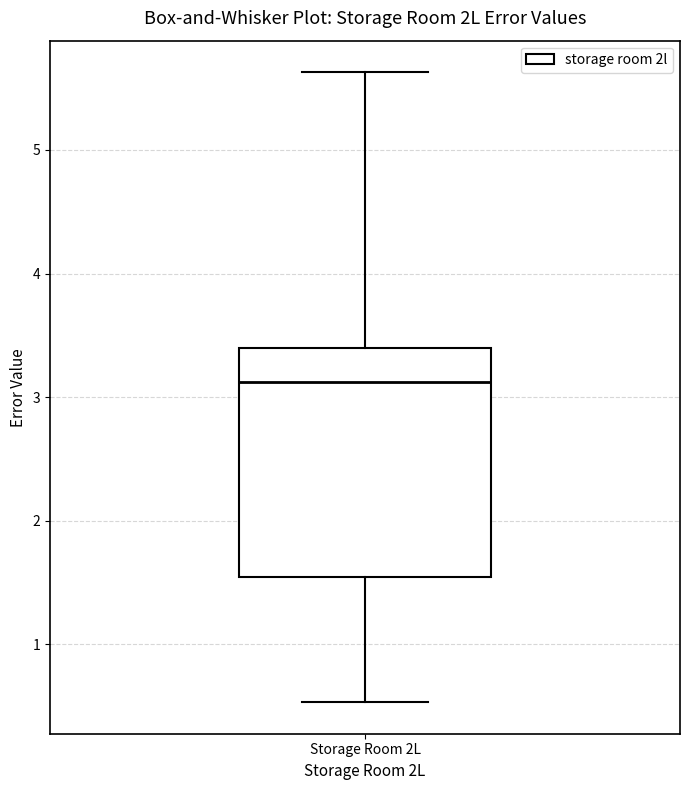

Transcribe this box plot: give where the median line is, the range the box spans, and where the two whiskers end, as read against the y-axis. The values are not printed on the chart, so give them approximately, as read against the axis.

median 3.1, box 1.5 to 3.4, whiskers 0.5 to 5.6